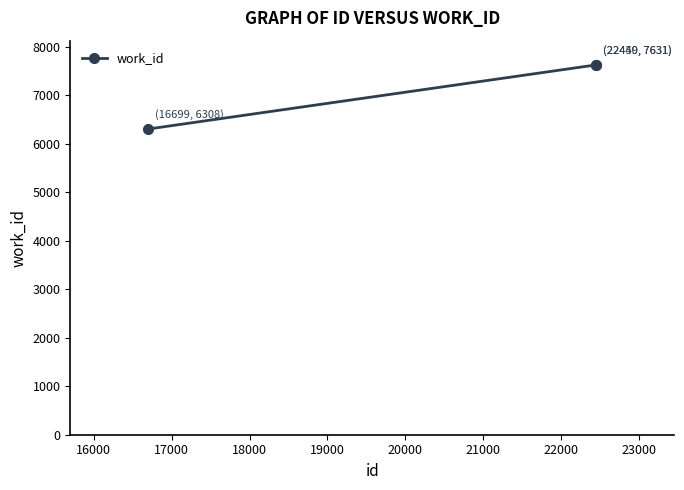

What is the greatest value displayed?

7631